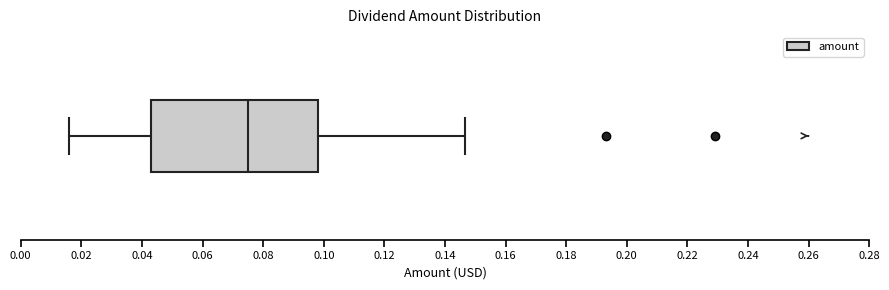

Where does the median line of the box sit on the x-axis? The values are not printed on the chart, so give them approximately, as read against the axis.

0.076